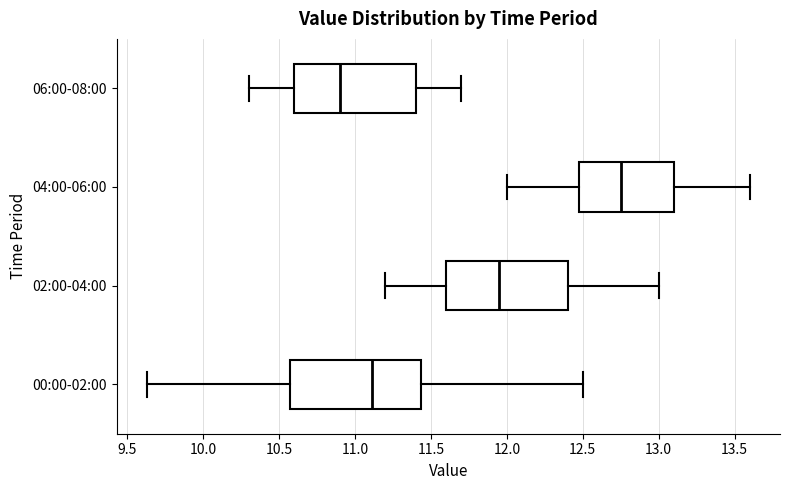

Reading bottom to top, read every box against the x-axis: the position of its median line, the range the box covers, and the ends of its whiskers. The values are not printed on the chart, so give them approximately, as read against the axis.

00:00-02:00: median 11.10, box 10.60 to 11.45, whiskers 9.65 to 12.50
02:00-04:00: median 11.95, box 11.60 to 12.40, whiskers 11.20 to 13.00
04:00-06:00: median 12.75, box 12.50 to 13.10, whiskers 12.00 to 13.60
06:00-08:00: median 10.90, box 10.60 to 11.40, whiskers 10.30 to 11.70